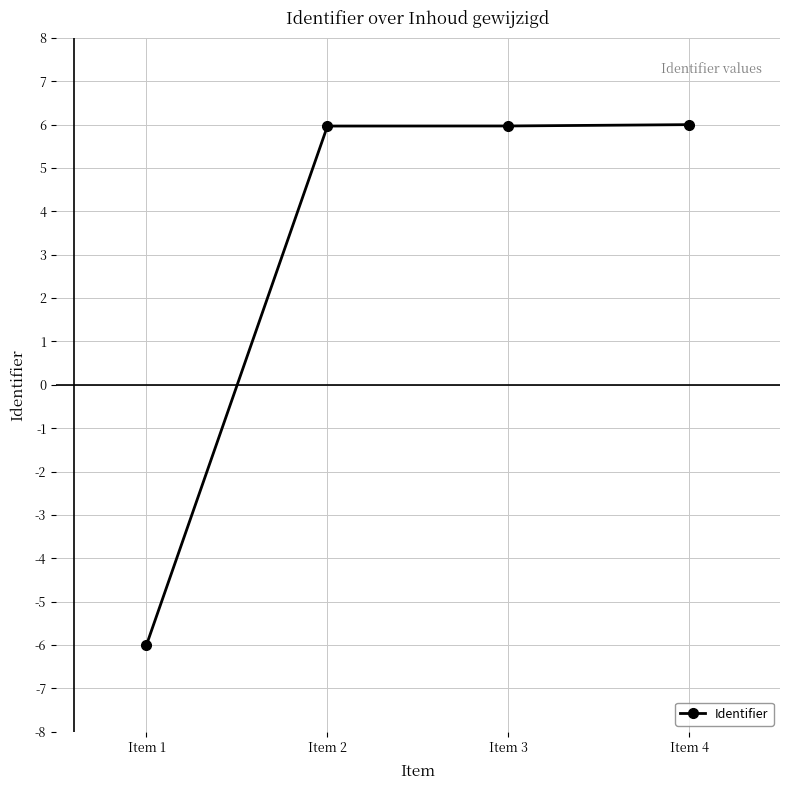

How many lines are shown in the chart?

1